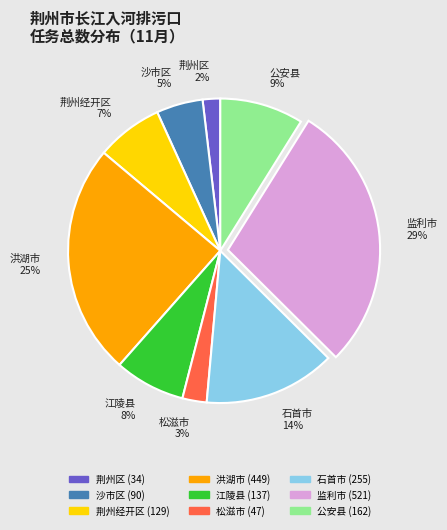

Do 荆州经开区 7% and 公安县 9% together represent more than half of the pie?

No